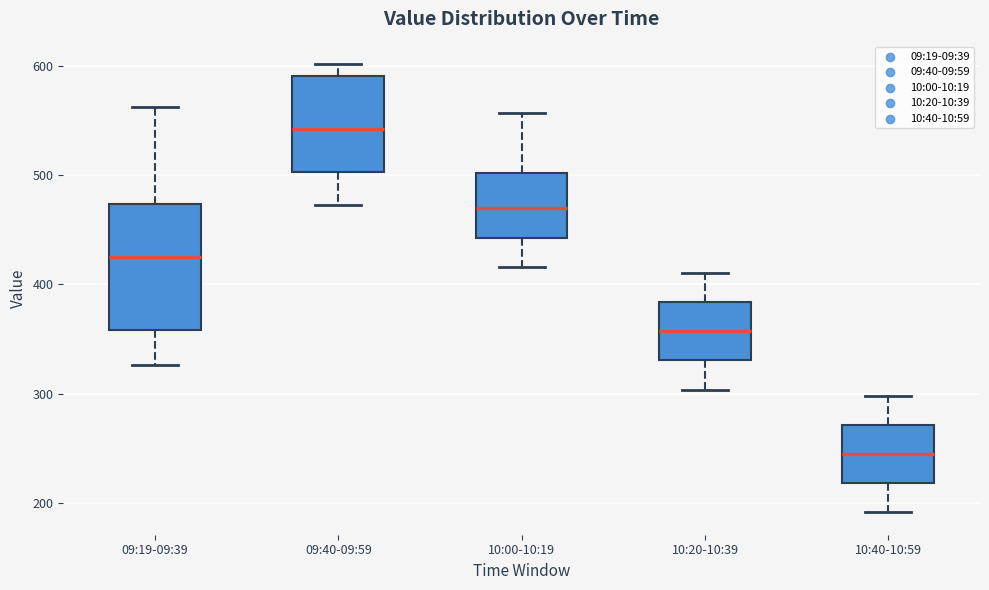

Reading left to right, transcribe this box plot: for each box, give where its median line is, the range the box spans, and where its two whiskers end, as read against the y-axis. The values are not printed on the chart, so give them approximately, as read against the axis.

09:19-09:39: median 420, box 360 to 470, whiskers 330 to 560
09:40-09:59: median 540, box 500 to 590, whiskers 470 to 600
10:00-10:19: median 470, box 440 to 500, whiskers 420 to 560
10:20-10:39: median 360, box 330 to 380, whiskers 300 to 410
10:40-10:59: median 240, box 220 to 270, whiskers 190 to 300